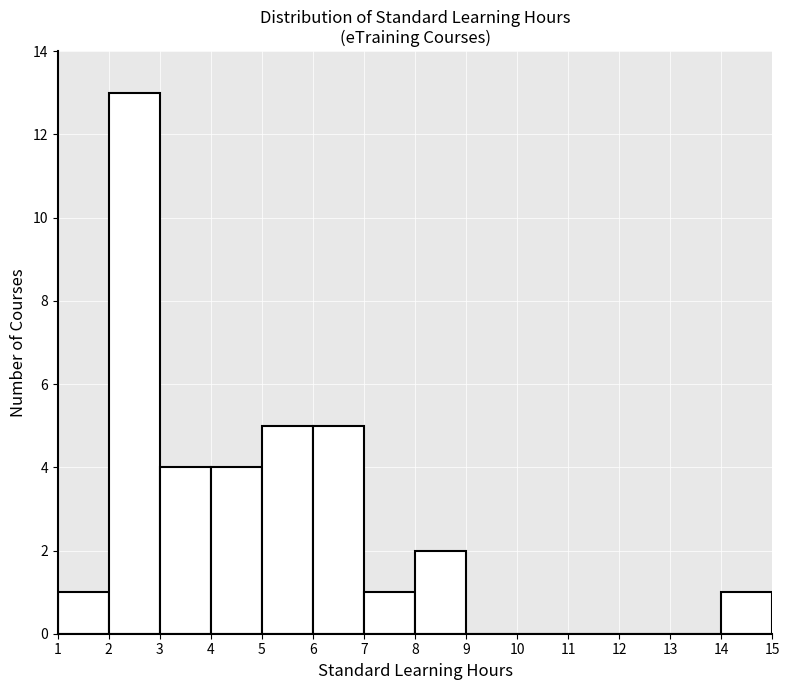

What is the height of the bar covering 6 to 7 on the x-axis? The values are not printed on the chart, so give them approximately, as read against the axis.

5